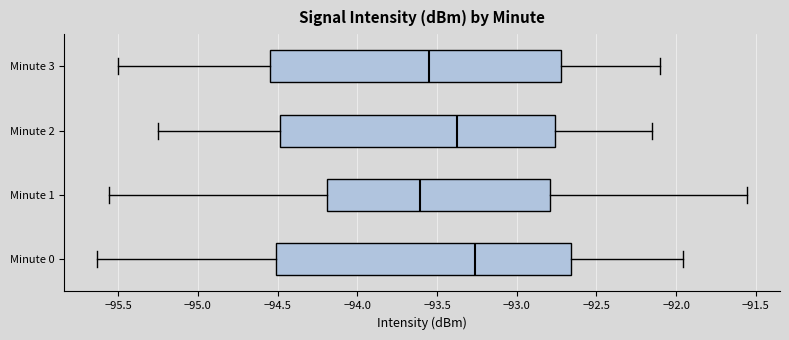

Where does the median line of the box for Minute 1 sit on the x-axis? The values are not printed on the chart, so give them approximately, as read against the axis.

-93.60